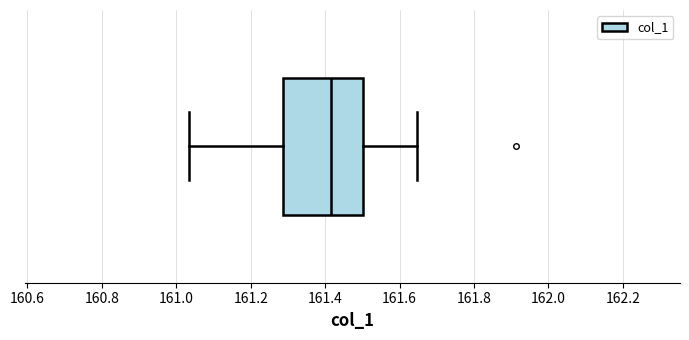

Transcribe this box plot: give where the median line is, the range the box spans, and where the two whiskers end, as read against the x-axis. The values are not printed on the chart, so give them approximately, as read against the axis.

median 161.42, box 161.28 to 161.50, whiskers 161.04 to 161.64